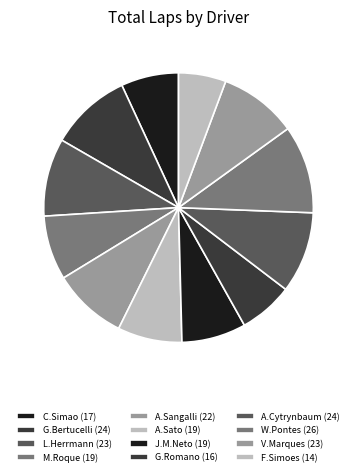

Count the number of slices in the pie.

12